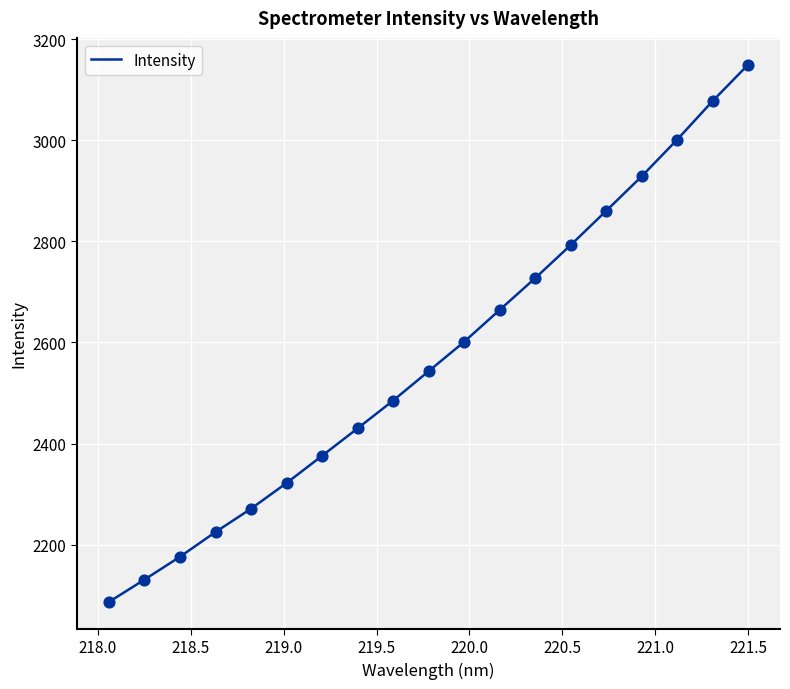

What is the smallest value displayed?

2086.9